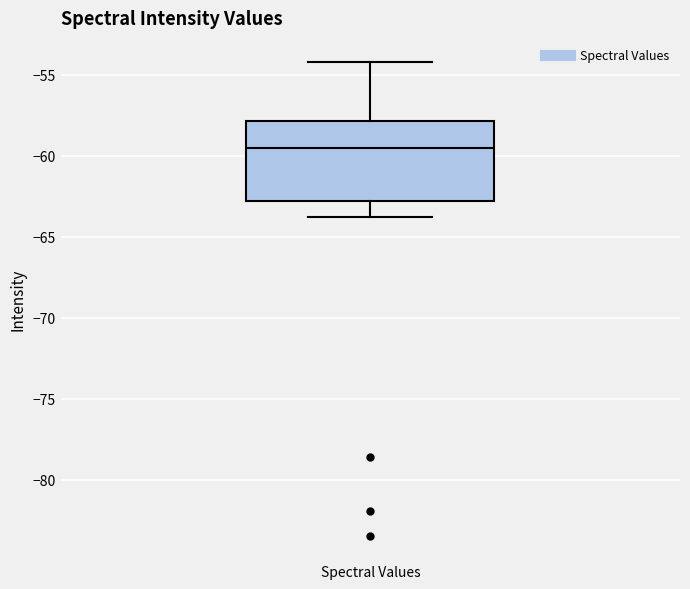

Where is the upper edge of the box for Spectral Values on the y-axis? The values are not printed on the chart, so give them approximately, as read against the axis.

-58.0